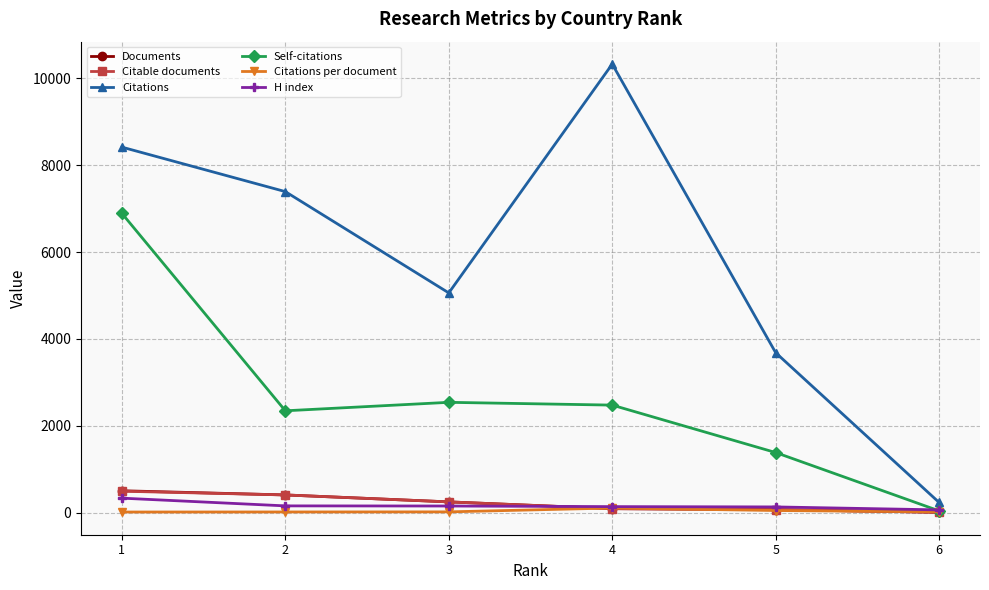

Reading left to right, extract all data points from this chart.

Documents: 6=11.0	5=72.0	4=95.0	3=250.0	2=410.0	1=506.0
Citable documents: 6=10.0	5=72.0	4=93.0	3=250.0	2=410.0	1=496.0
Citations: 6=236.0	5=3684.0	4=10329.0	3=5061.0	2=7393.0	1=8417.0
Self-citations: 6=43.0	5=1386.0	4=2478.0	3=2542.0	2=2347.0	1=6892.0
Citations per document: 6=21.4	5=51.2	4=108.7	3=20.2	2=18.0	1=16.6
H index: 6=66.0	5=134.0	4=141.0	3=155.0	2=158.0	1=336.0